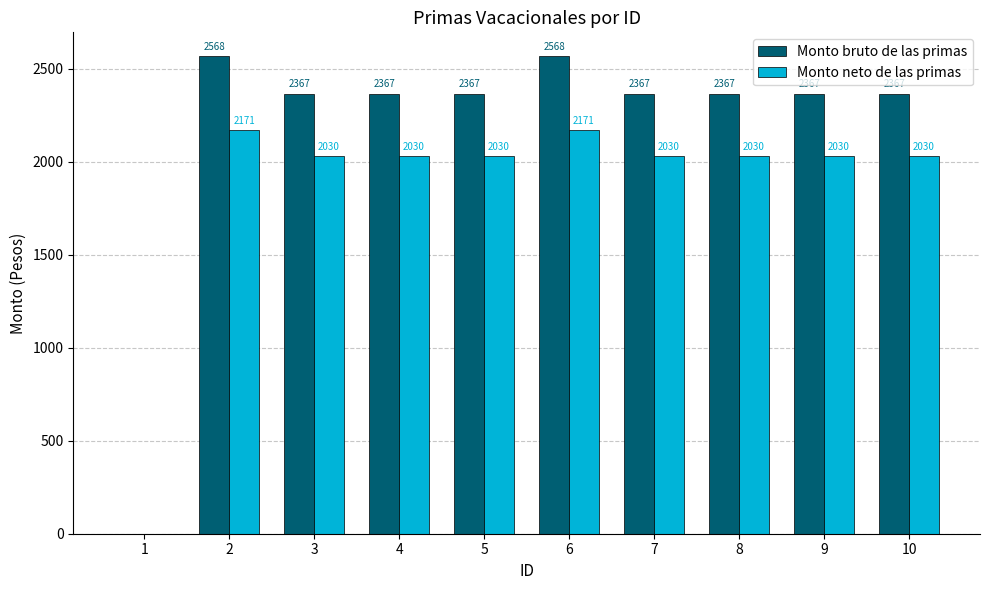

What is the highest value of the Monto neto de las primas series?

2171.0